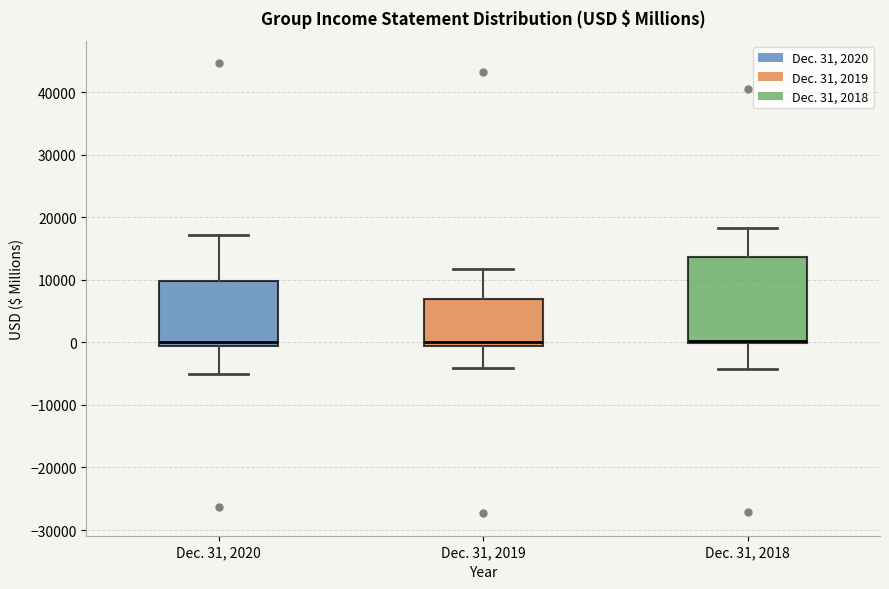

Reading left to right, read every box against the y-axis: the position of its median line, the range the box covers, and the ends of its whiskers. The values are not printed on the chart, so give them approximately, as read against the axis.

Dec. 31, 2020: median 0, box -1000 to 10000, whiskers -5000 to 17000
Dec. 31, 2019: median 0, box -1000 to 7000, whiskers -4000 to 12000
Dec. 31, 2018: median 0 (just above the box's lower edge), box 0 to 14000, whiskers -4000 to 18000